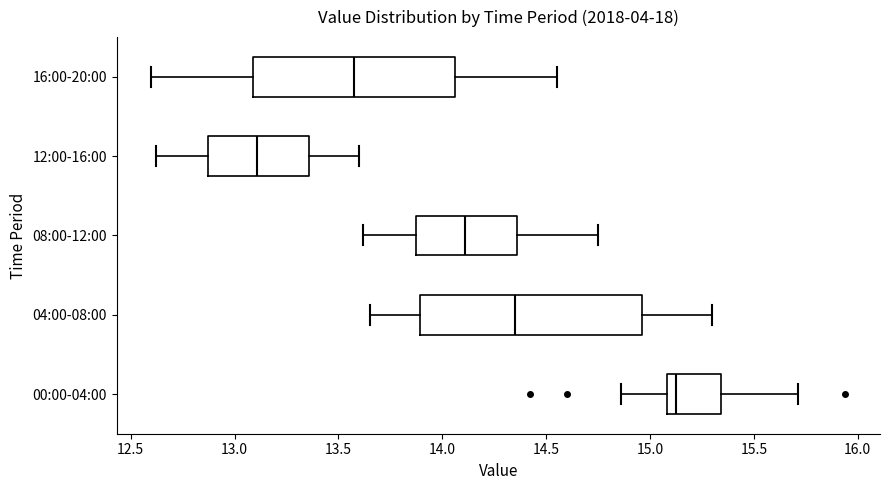

Comparing the boxes themselves (not the whiskers), which one is the widest?

04:00-08:00